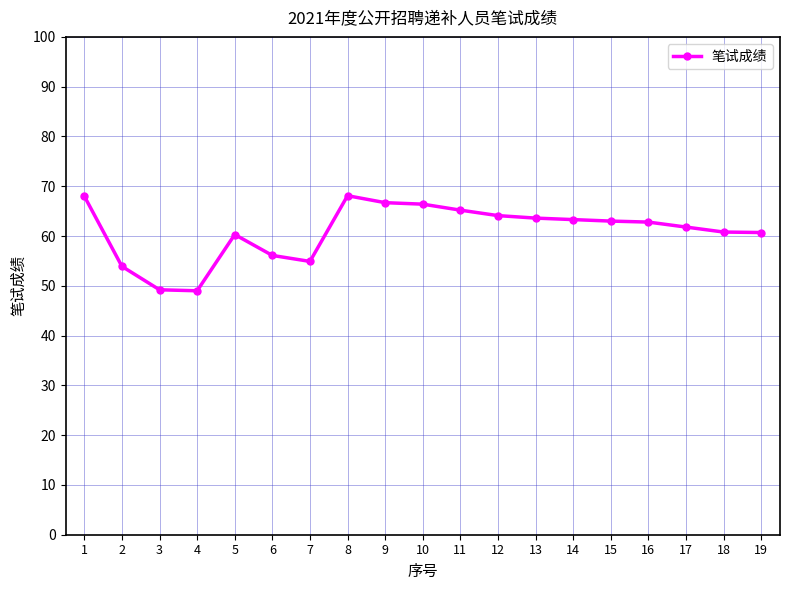

What is the smallest value displayed?

49.0